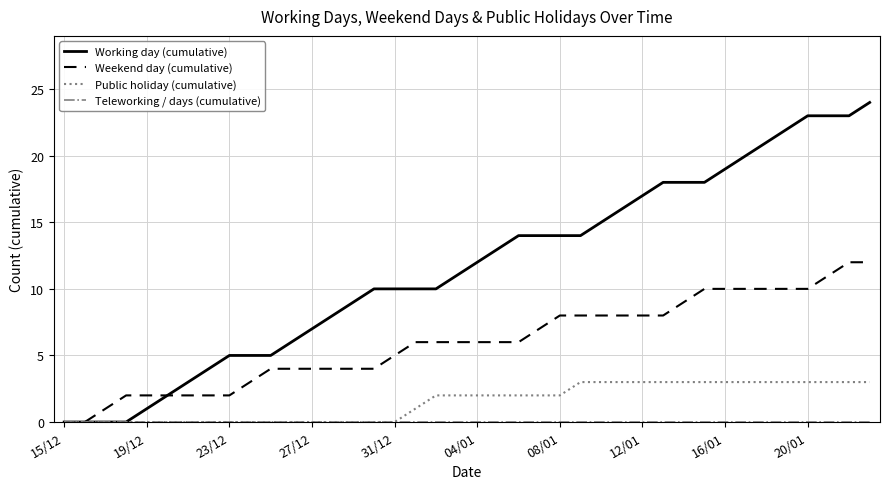

Which series has the largest total across all categories?

Working day (cumulative)